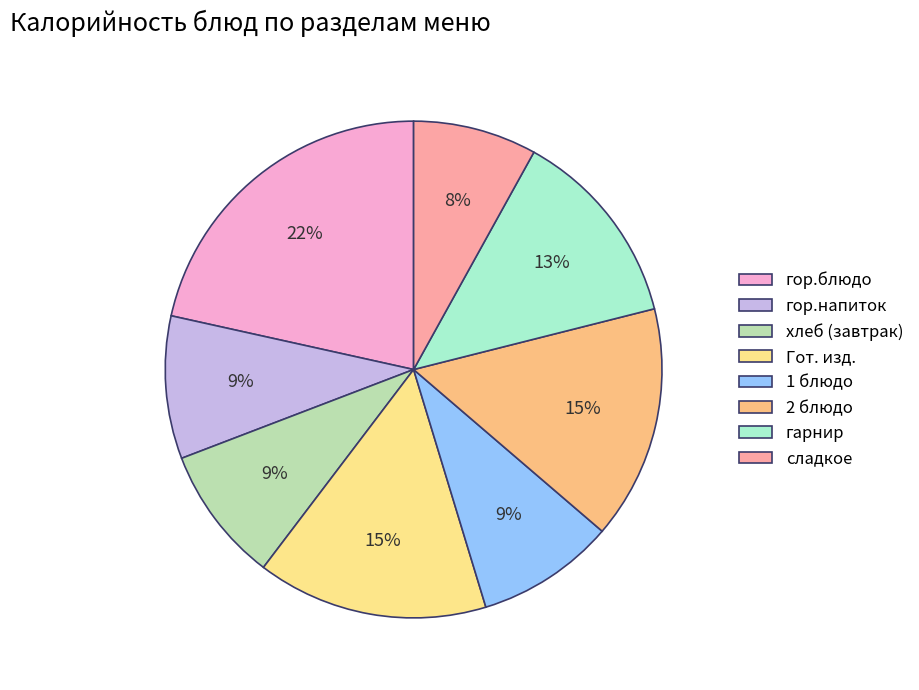

Is there a majority slice in this chart?

No